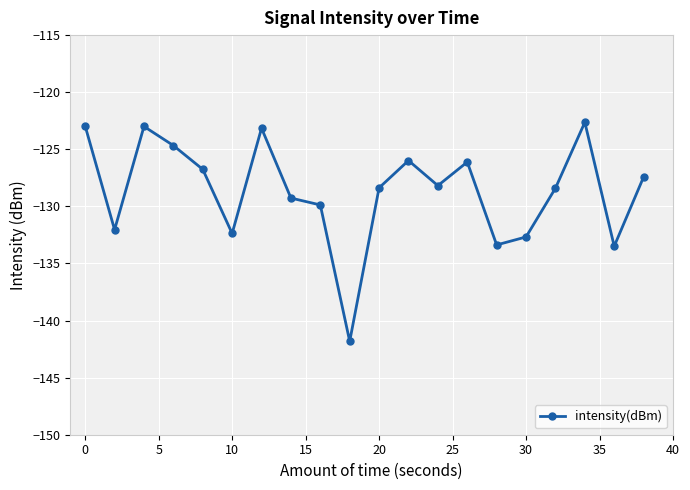

What is the greatest value displayed?

-122.6